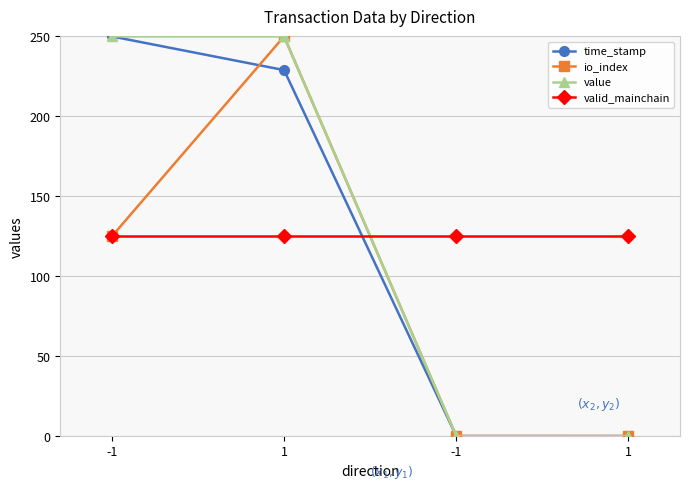

What is the difference between the maximum and second lowest values in the value series?

250.0